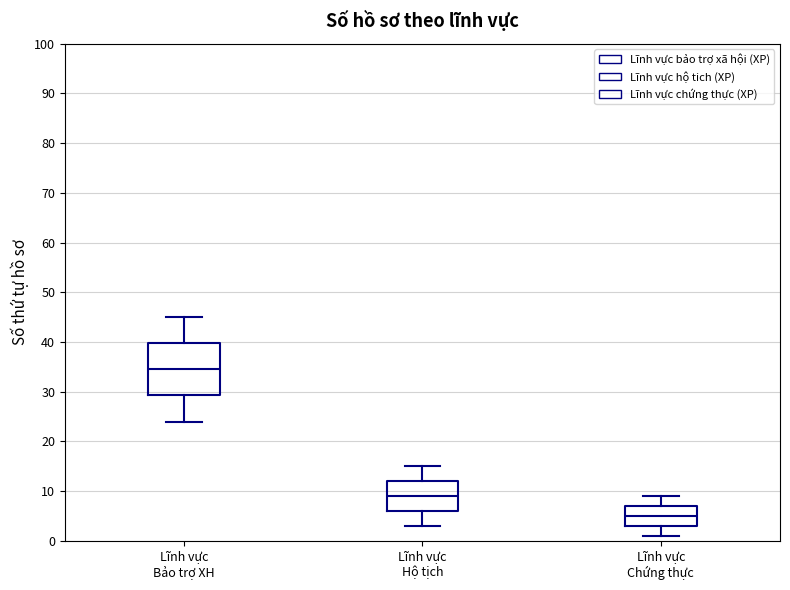

Comparing the boxes themselves (not the whiskers), which one is the tallest?

Lĩnh vực Bảo trợ XH